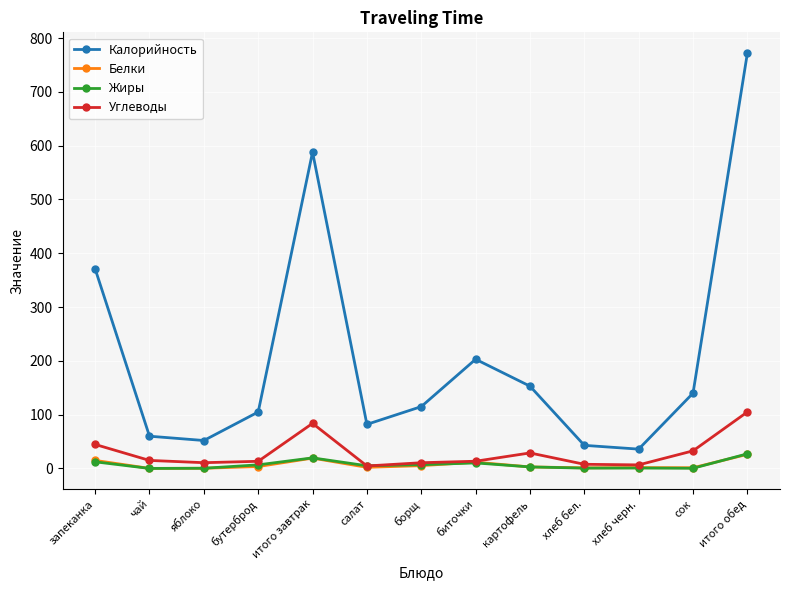

What is the value of the Белки point at the 9th from the left?

2.9